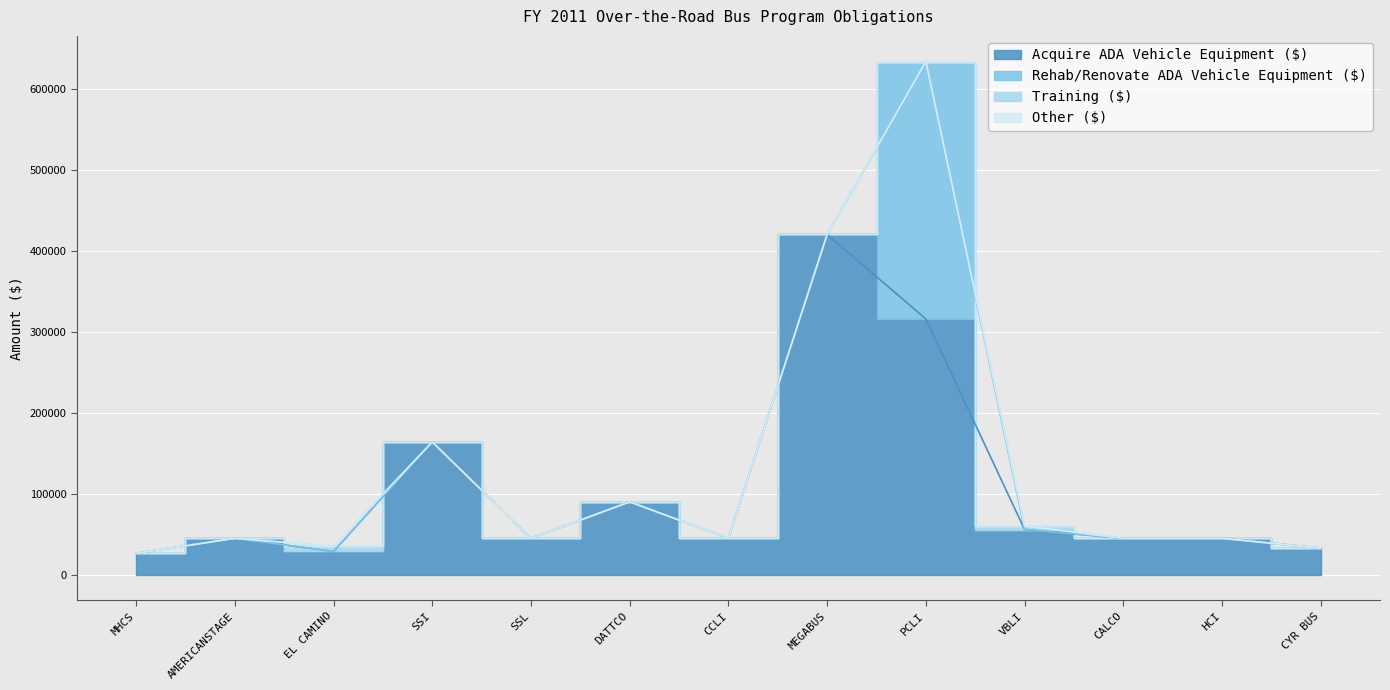

What is the total value across all series at SSL?

45000